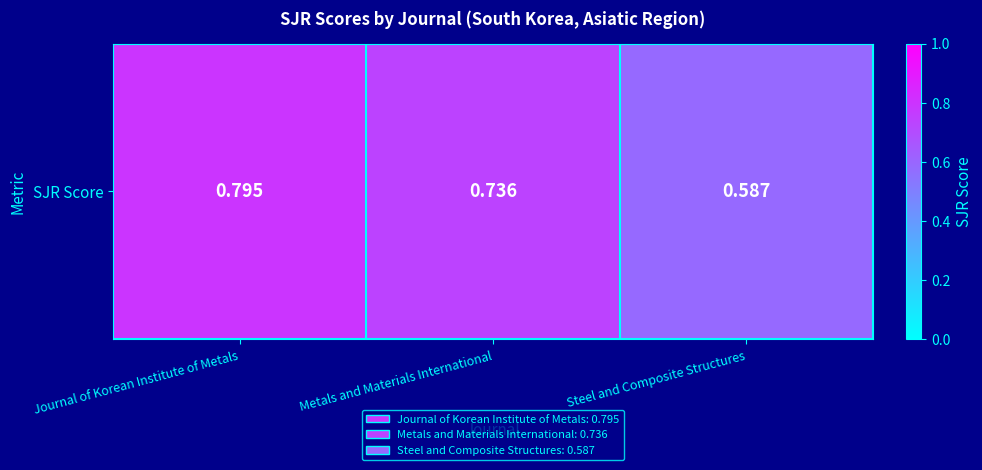

Which has a higher value, Journal of Korean Institute of Metals or Metals and Materials International?

Journal of Korean Institute of Metals